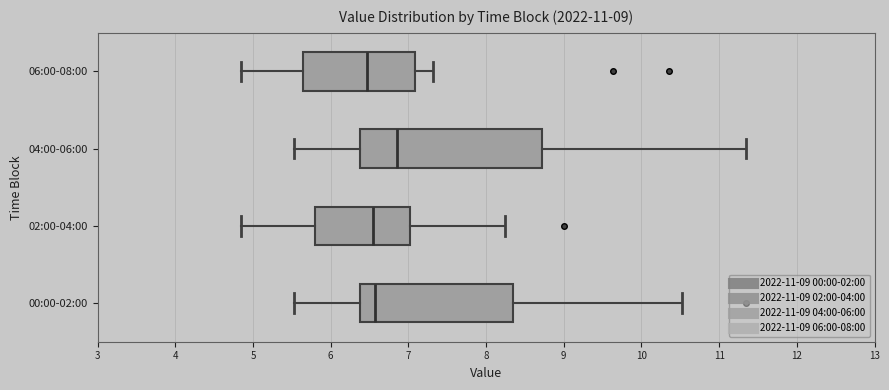

Reading bottom to top, transcribe this box plot: for each box, give where its median line is, the range the box spans, and where its two whiskers end, as read against the x-axis. The values are not printed on the chart, so give them approximately, as read against the axis.

00:00-02:00: median 6.6, box 6.4 to 8.4, whiskers 5.5 to 10.5
02:00-04:00: median 6.6, box 5.8 to 7.0, whiskers 4.9 to 8.3
04:00-06:00: median 6.9, box 6.4 to 8.7, whiskers 5.5 to 11.4
06:00-08:00: median 6.5, box 5.6 to 7.1, whiskers 4.9 to 7.3